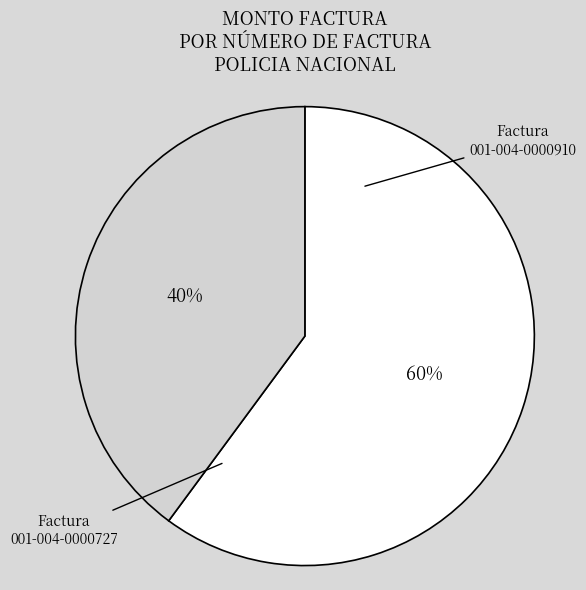

Does any single category account for the majority?

Yes